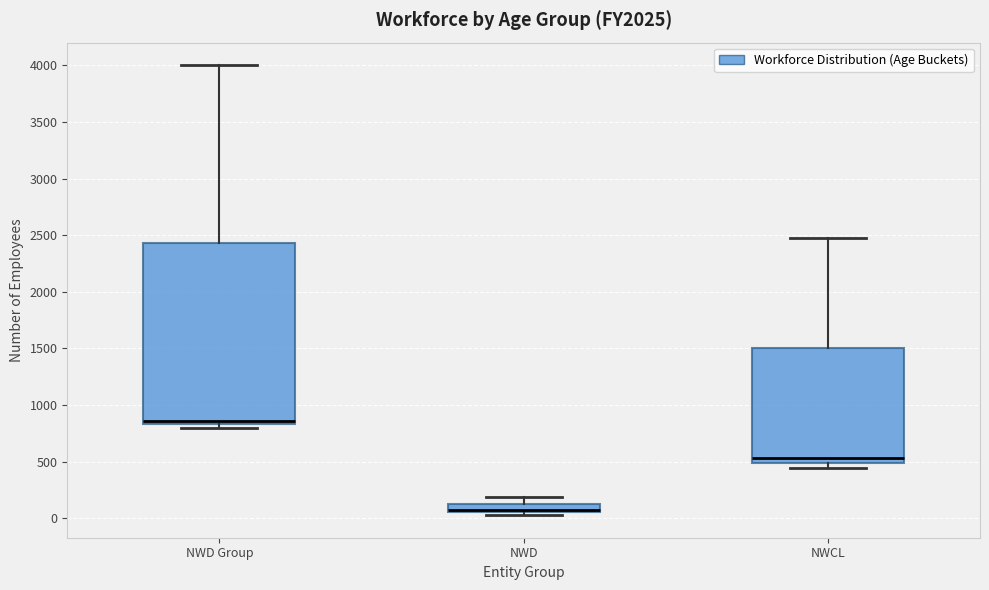

Which box has the highest median line?

NWD Group